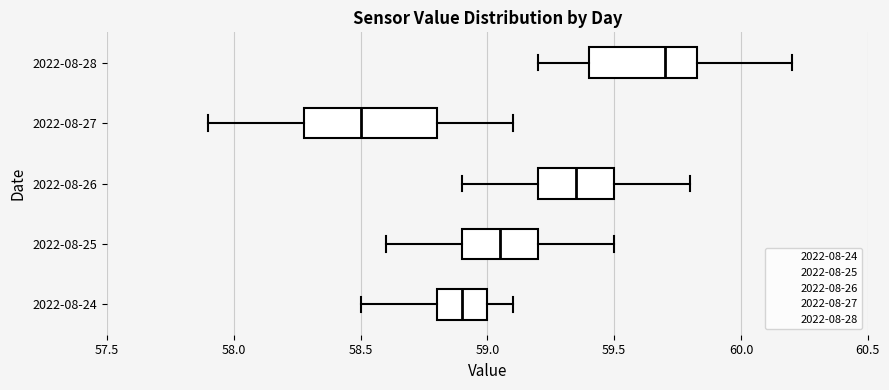

Reading bottom to top, read every box against the x-axis: the position of its median line, the range the box covers, and the ends of its whiskers. The values are not printed on the chart, so give them approximately, as read against the axis.

2022-08-24: median 58.90, box 58.80 to 59.00, whiskers 58.50 to 59.10
2022-08-25: median 59.05, box 58.90 to 59.20, whiskers 58.60 to 59.50
2022-08-26: median 59.35, box 59.20 to 59.50, whiskers 58.90 to 59.80
2022-08-27: median 58.50, box 58.30 to 58.80, whiskers 57.90 to 59.10
2022-08-28: median 59.70, box 59.40 to 59.85, whiskers 59.20 to 60.20